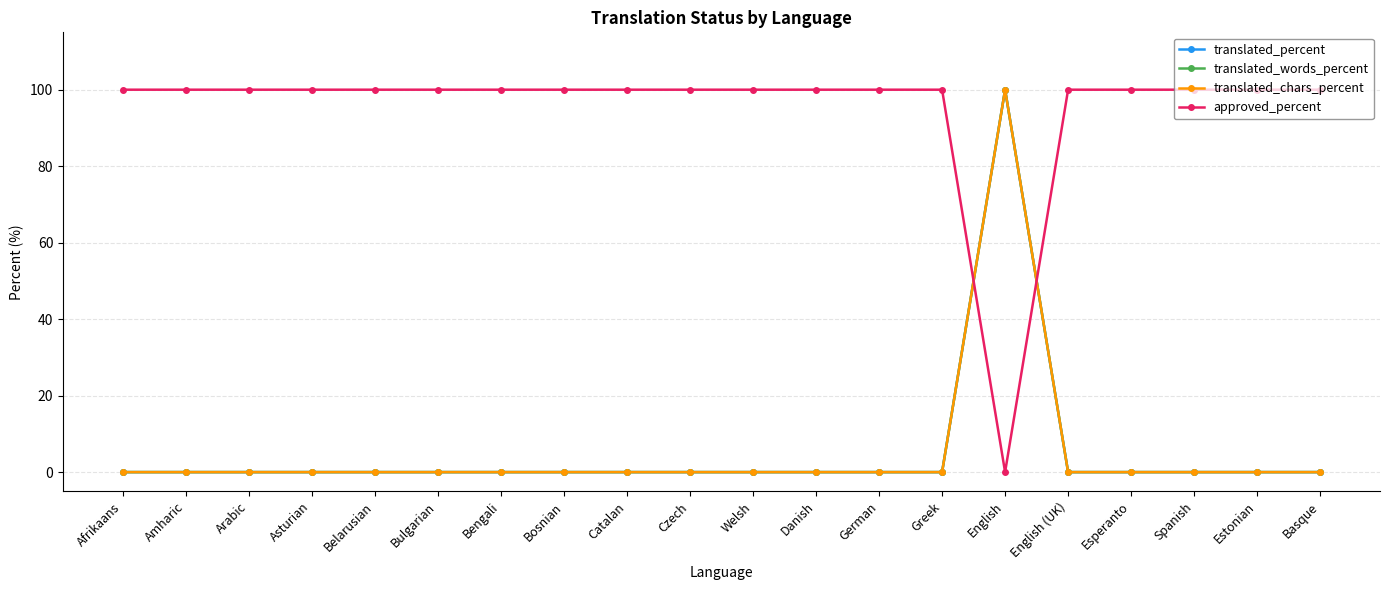

Which has a higher value, Danish or Asturian?

Danish